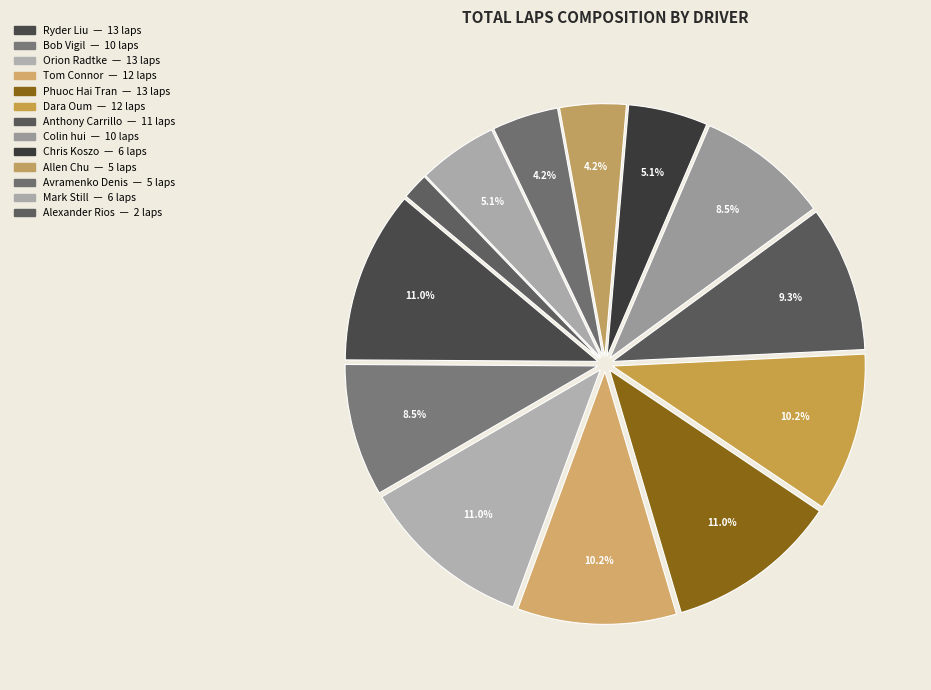

Combined, what portion of the pie is Dara Oum and Ryder Liu?

21.2%